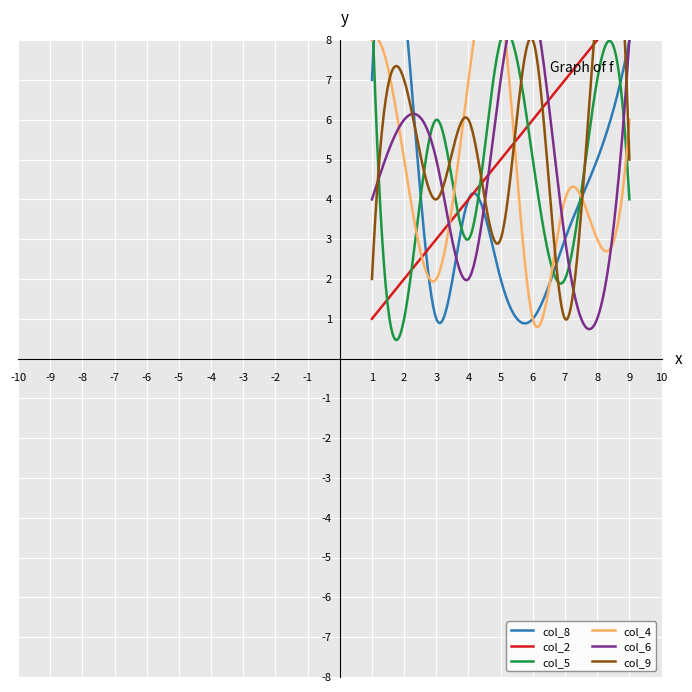

What is the difference between the col_5 values at 2 and 9?

3